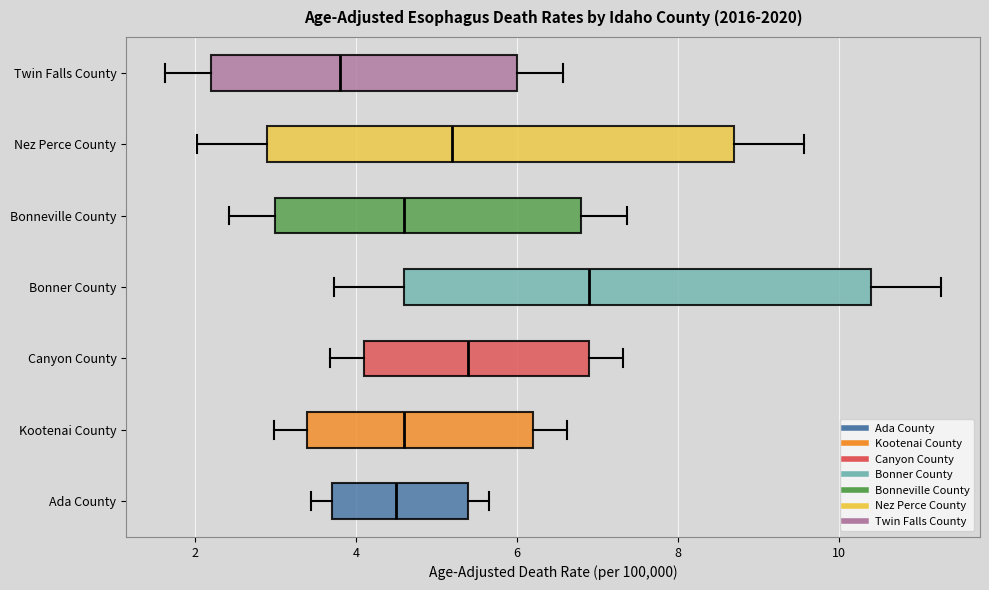

Reading bottom to top, transcribe this box plot: for each box, give where its median line is, the range the box spans, and where its two whiskers end, as read against the x-axis. The values are not printed on the chart, so give them approximately, as read against the axis.

Ada County: median 4.6, box 3.8 to 5.4, whiskers 3.4 to 5.6
Kootenai County: median 4.6, box 3.4 to 6.2, whiskers 3.0 to 6.6
Canyon County: median 5.4, box 4.2 to 7.0, whiskers 3.6 to 7.4
Bonner County: median 7.0, box 4.6 to 10.4, whiskers 3.8 to 11.2
Bonneville County: median 4.6, box 3.0 to 6.8, whiskers 2.4 to 7.4
Nez Perce County: median 5.2, box 3.0 to 8.8, whiskers 2.0 to 9.6
Twin Falls County: median 3.8, box 2.2 to 6.0, whiskers 1.6 to 6.6